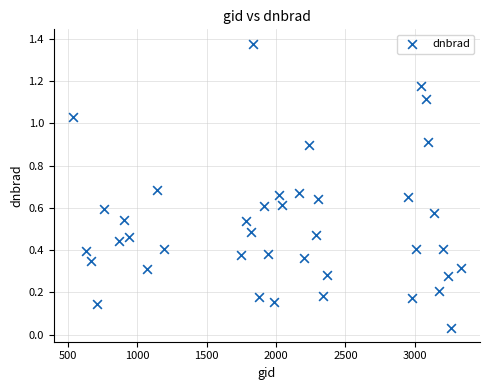

What is the range of Y values (max minus min)?

1.3